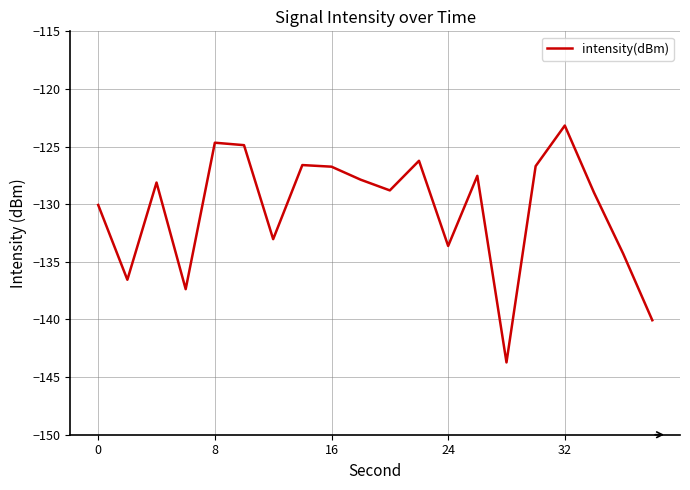

What is the greatest value displayed?

-123.2